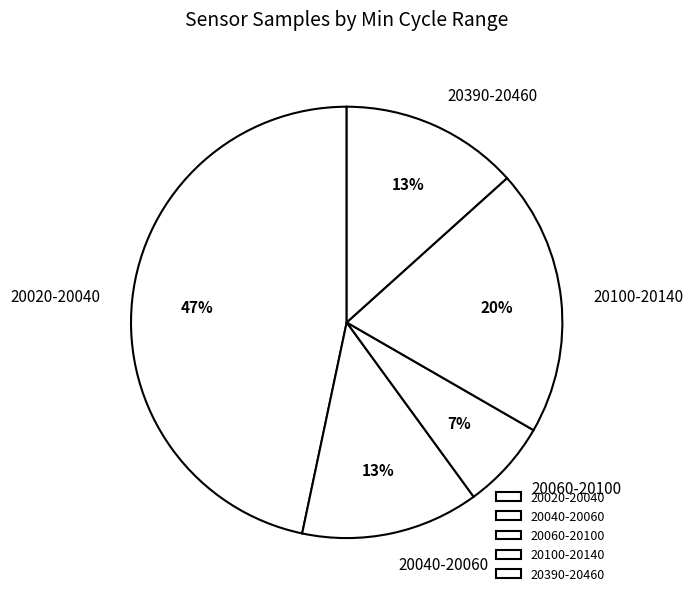

Which category has the biggest portion of the pie?

20020-20040